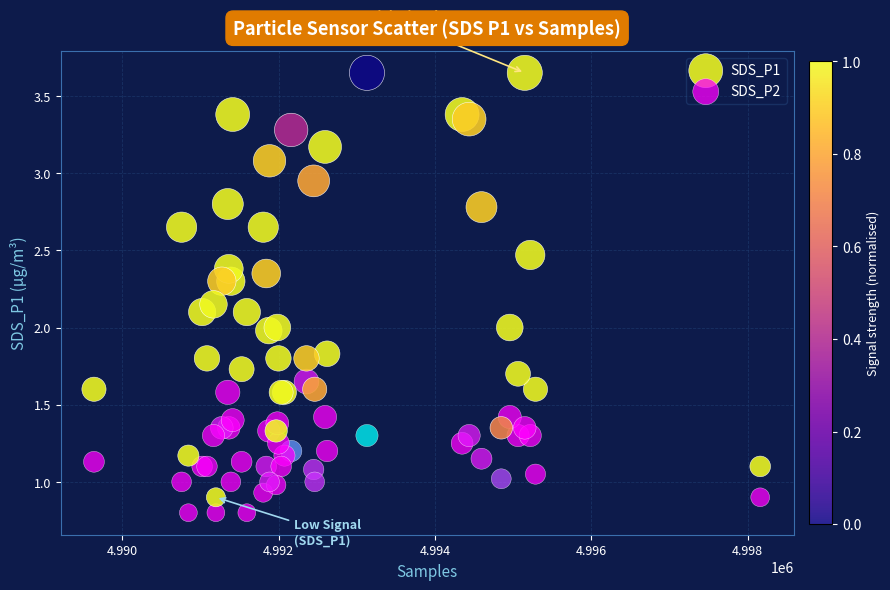

What is the X range (max minus min) for the scatter plot?

8524.0